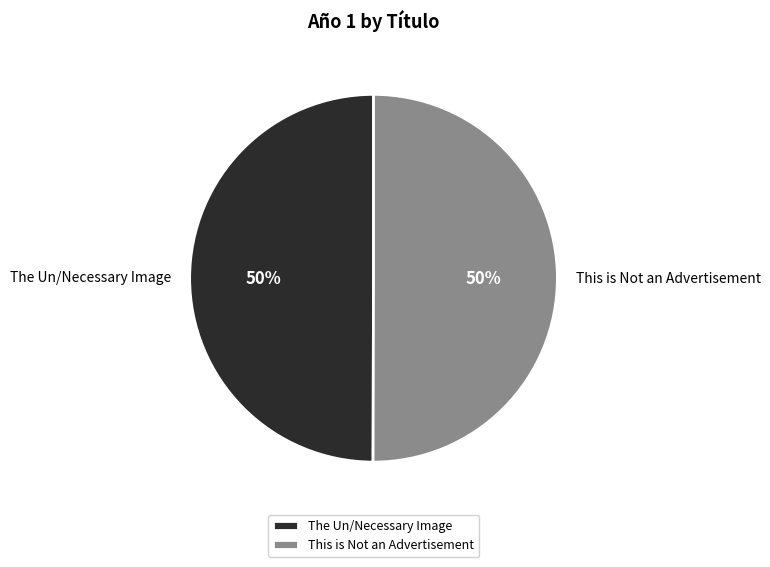

What percentage is the This is Not an Advertisement slice, to the nearest percent?

50%